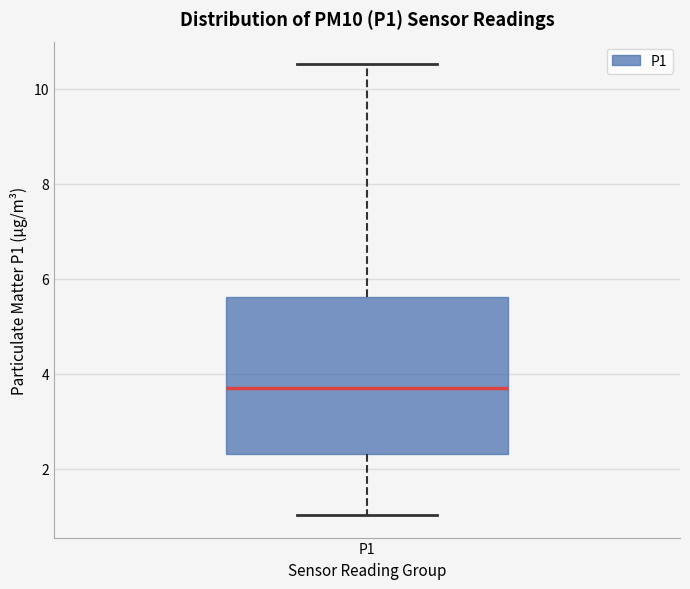

Read this box plot against the y-axis: the position of the median line, the range covered by the box, and the ends of both whiskers. The values are not printed on the chart, so give them approximately, as read against the axis.

median 3.8, box 2.2 to 5.6, whiskers 1.0 to 10.6